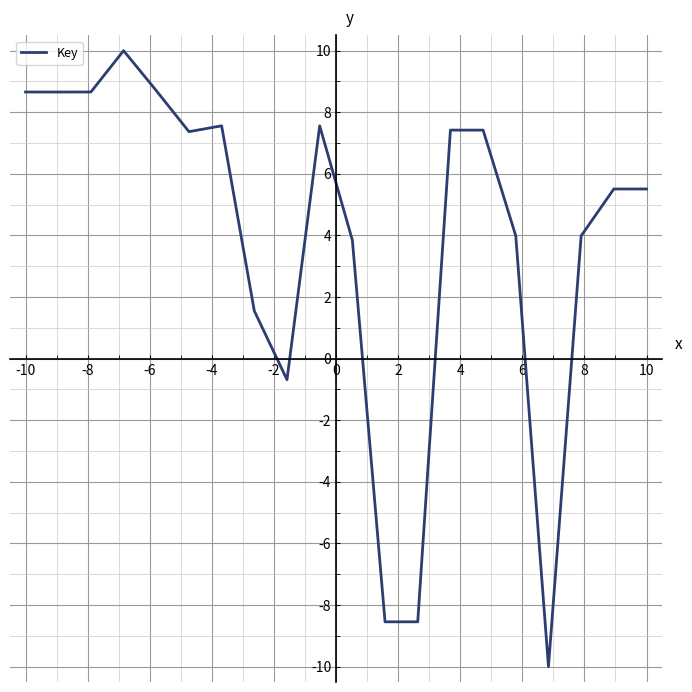

What is the greatest value displayed?

10.0